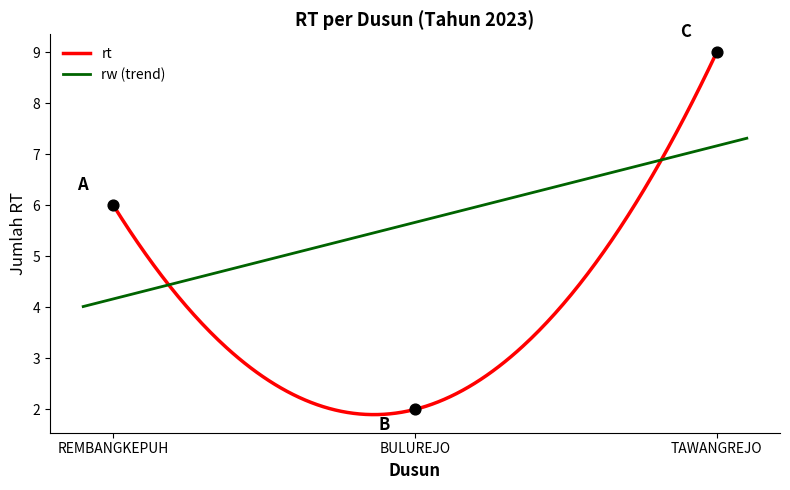

Which has a higher value, TAWANGREJO or BULUREJO?

TAWANGREJO